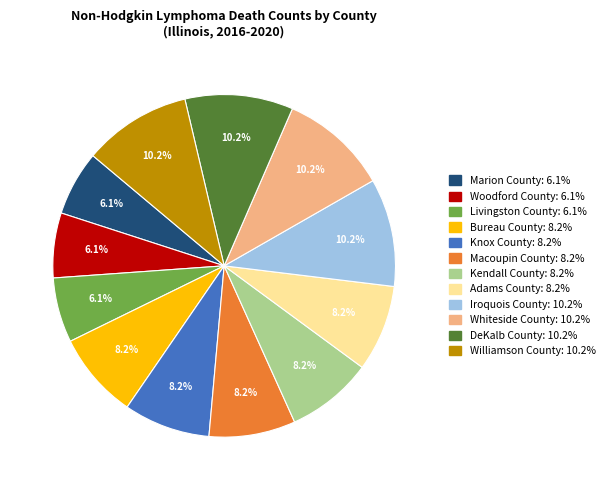

Approximately how many times larger is the value at Macoupin County: 8.2% compared to Whiteside County: 10.2%?

0.8